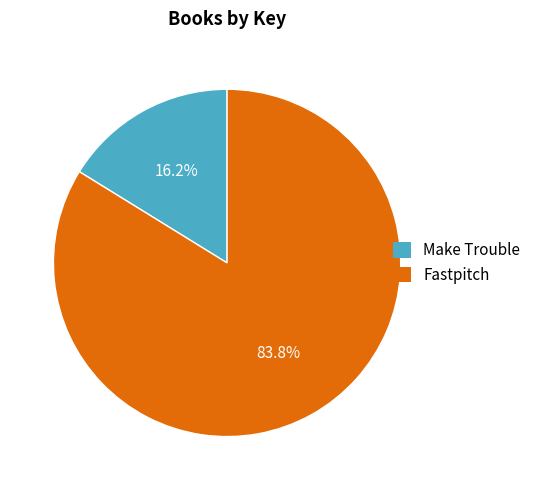

What percentage do Make Trouble and Fastpitch together represent?

100.0%